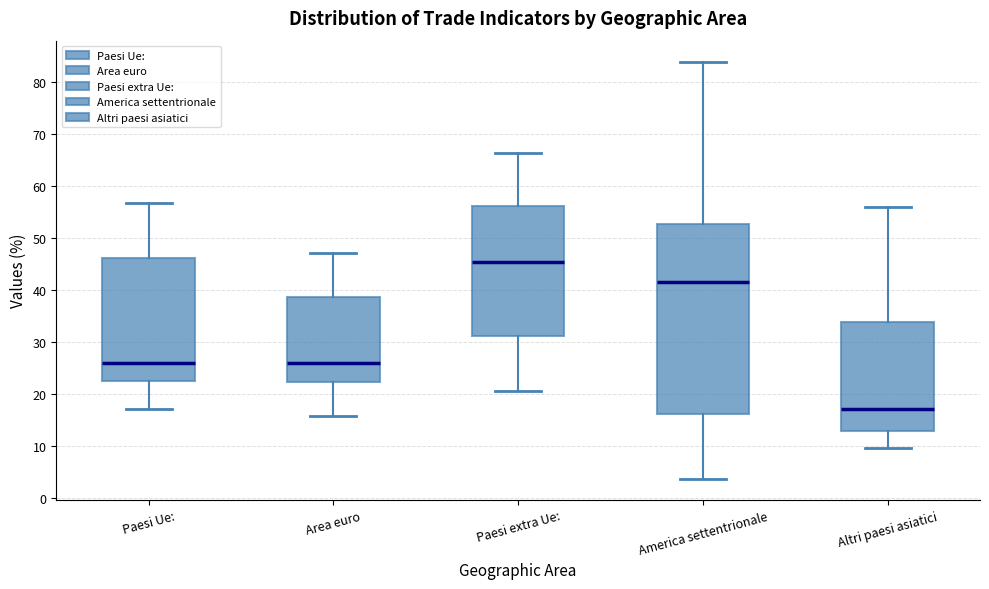

Where is the upper edge of the box for America settentrionale on the y-axis? The values are not printed on the chart, so give them approximately, as read against the axis.

53